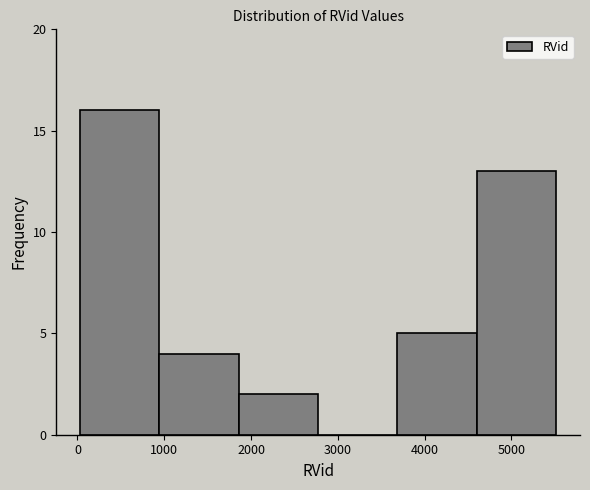

Over which range of the x-axis is the bar tallest?

0 to 900